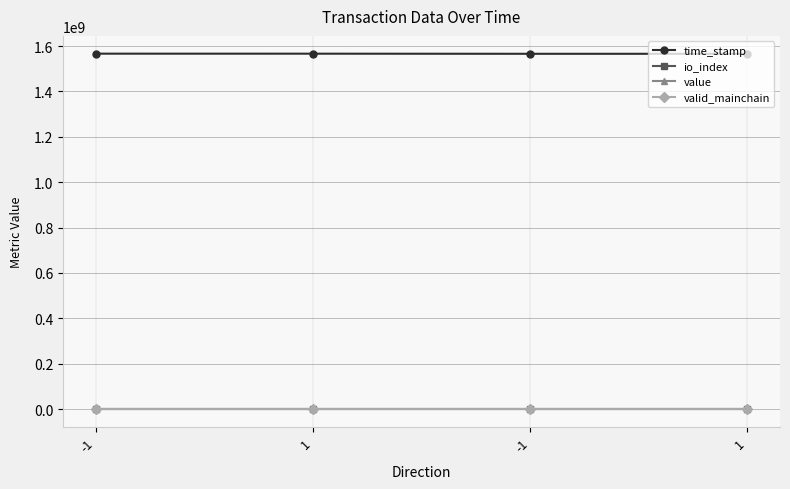

True or false: value and io_index intersect in this chart.

False